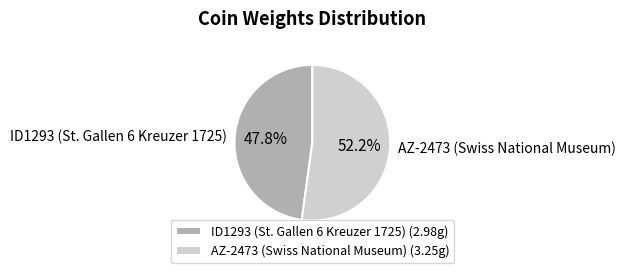

What portion of the pie excludes ID1293 (St. Gallen 6 Kreuzer 1725)?

52.2%